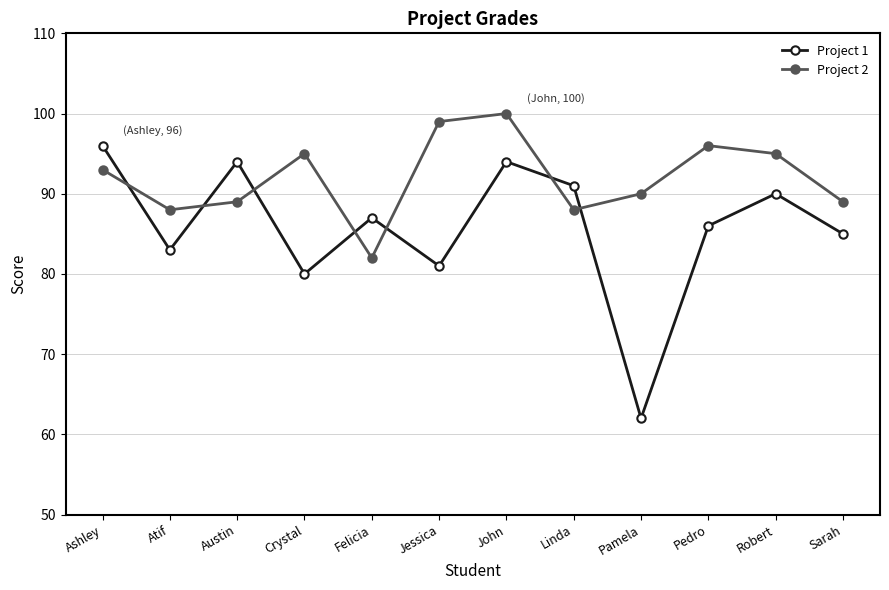

Reading left to right, extract all data points from this chart.

Project 1: Ashley=96	Atif=83	Austin=94	Crystal=80	Felicia=87	Jessica=81	John=94	Linda=91	Pamela=62	Pedro=86	Robert=90	Sarah=85
Project 2: Ashley=93	Atif=88	Austin=89	Crystal=95	Felicia=82	Jessica=99	John=100	Linda=88	Pamela=90	Pedro=96	Robert=95	Sarah=89